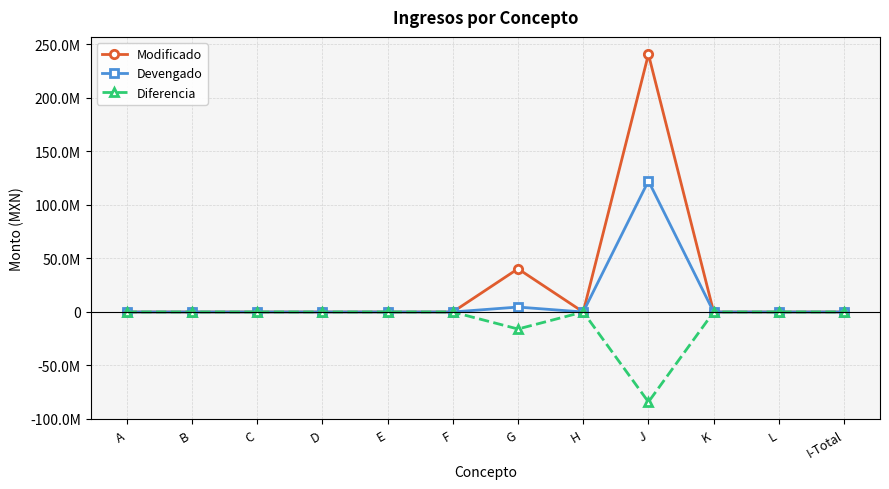

At K, list the series in order from largest to smallest.

Modificado, Devengado, Diferencia